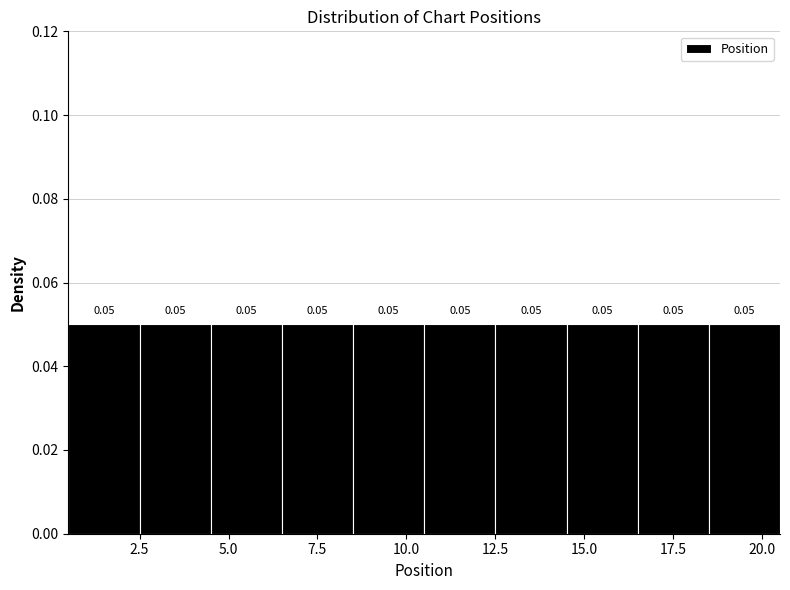

How tall is the bar that spans 14.5 to 16.5 on the x-axis?

0.05